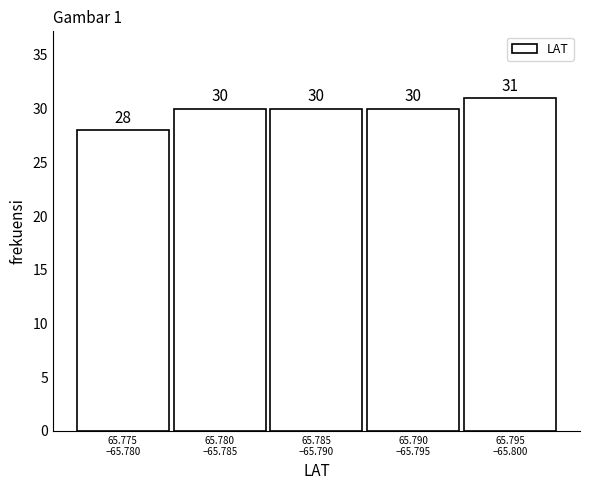

Reading left to right, extract all data points from this chart.

28	30	30	30	31